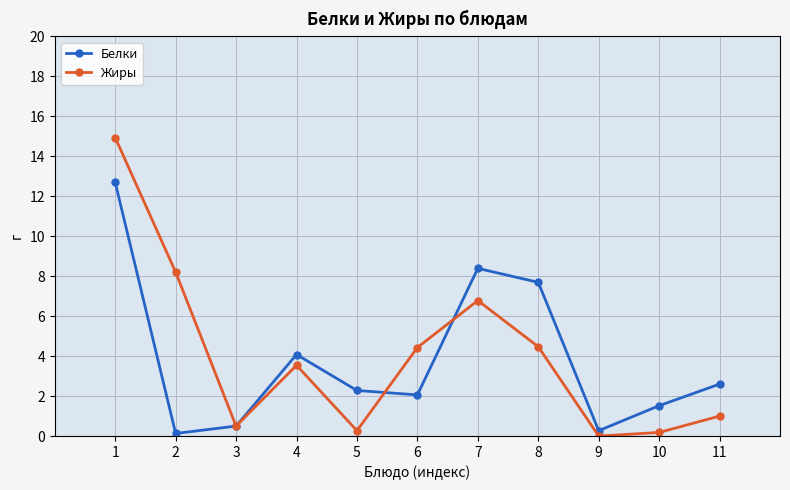

True or false: Жиры has a value of 6.8 at 7.

True